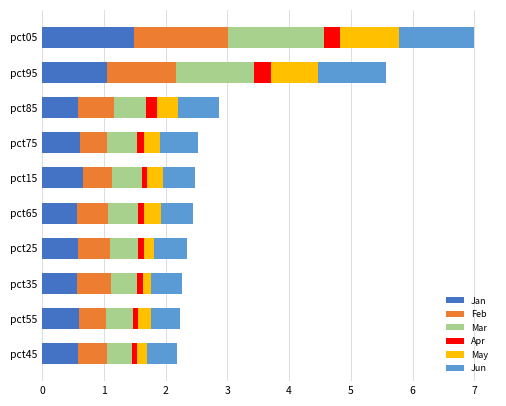

At which category is the sum across all series the highest?

pct05